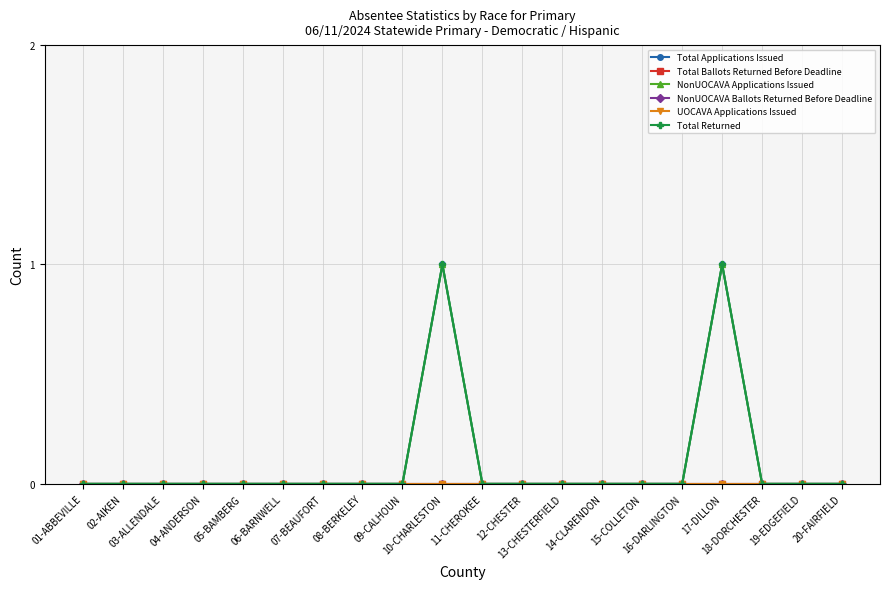

Does the chart have visible grid lines?

Yes